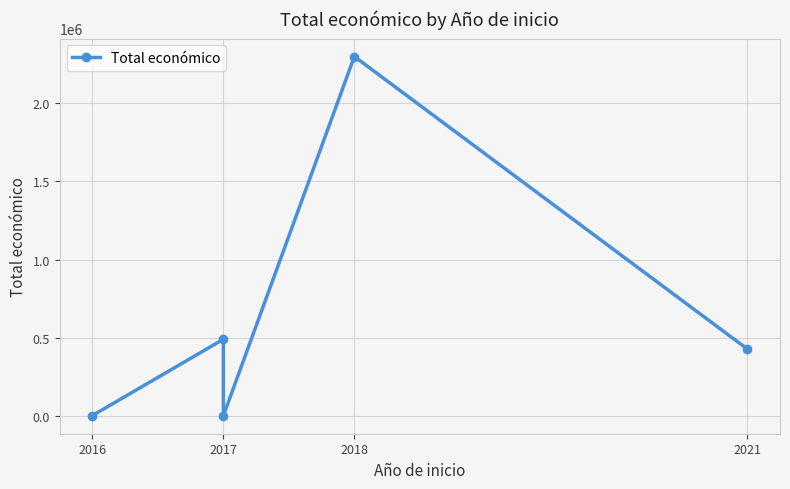

The value at 2017 is 1742. True or false?

False